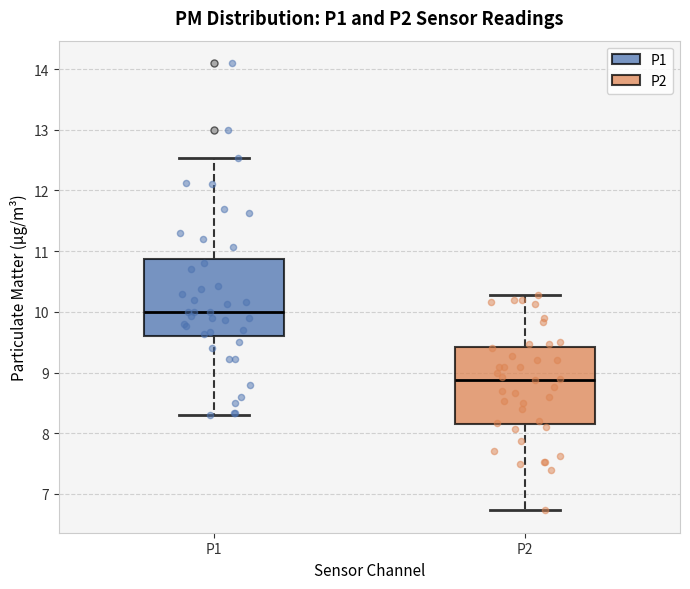

Reading left to right, read every box against the y-axis: the position of its median line, the range the box covers, and the ends of its whiskers. The values are not printed on the chart, so give them approximately, as read against the axis.

P1: median 10.0, box 9.6 to 10.9, whiskers 8.3 to 12.5
P2: median 8.9, box 8.2 to 9.4, whiskers 6.7 to 10.3